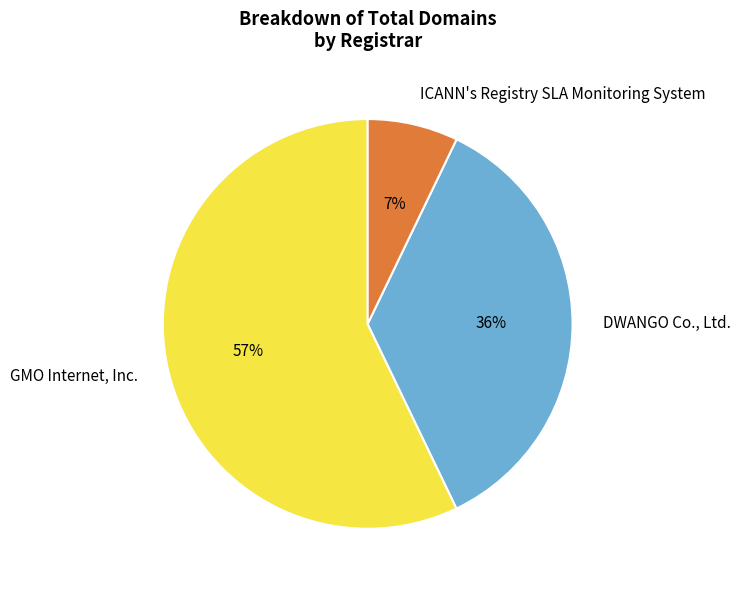

Do ICANN's Registry SLA Monitoring System and DWANGO Co., Ltd. together represent more than half of the pie?

No